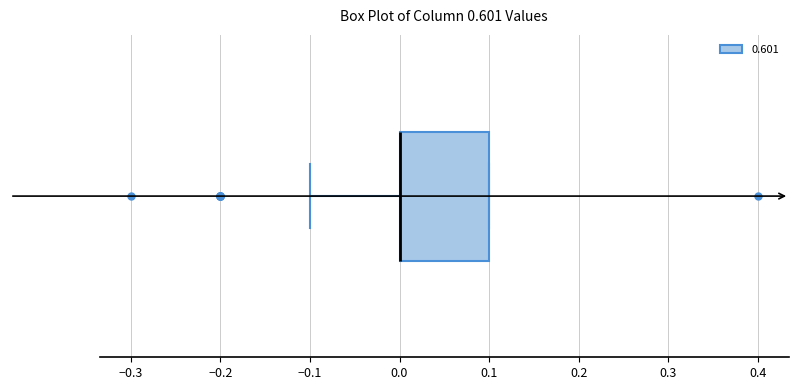

Where is the right edge of the box on the x-axis? The values are not printed on the chart, so give them approximately, as read against the axis.

0.1